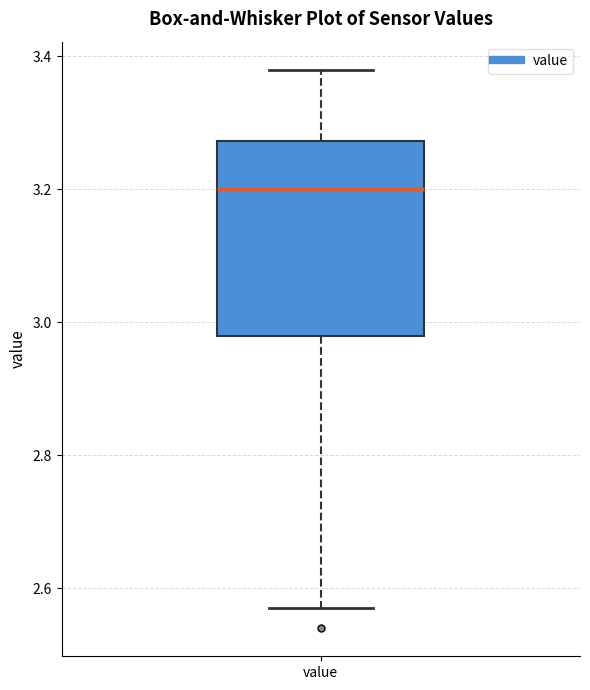

Read this box plot against the y-axis: the position of the median line, the range covered by the box, and the ends of both whiskers. The values are not printed on the chart, so give them approximately, as read against the axis.

median 3.20, box 2.98 to 3.28, whiskers 2.58 to 3.38